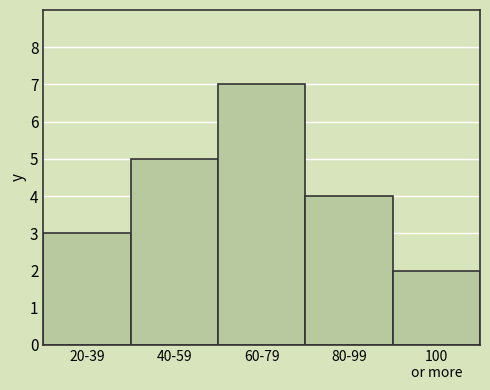

Reading left to right, what are all the values shown in this chart?

3	5	7	4	2